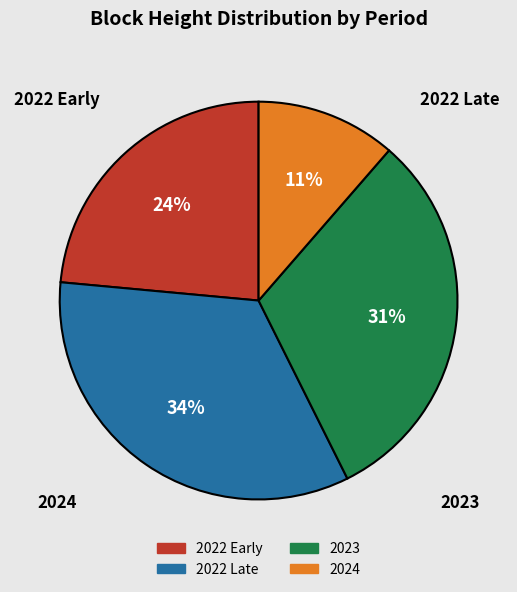

Is there any slice that represents more than half of the pie?

No